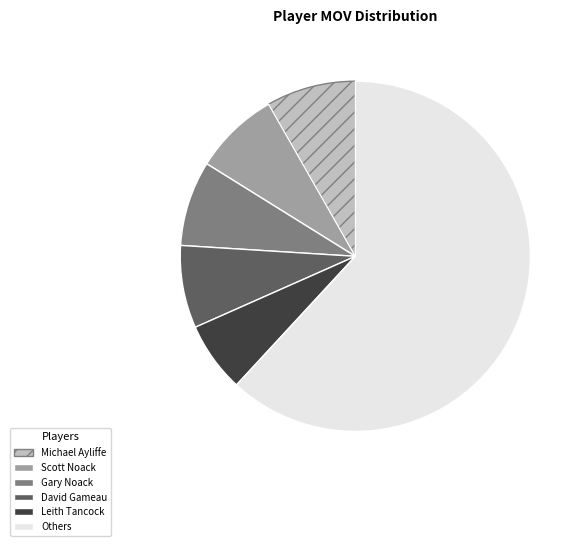

Does any single category account for the majority?

Yes